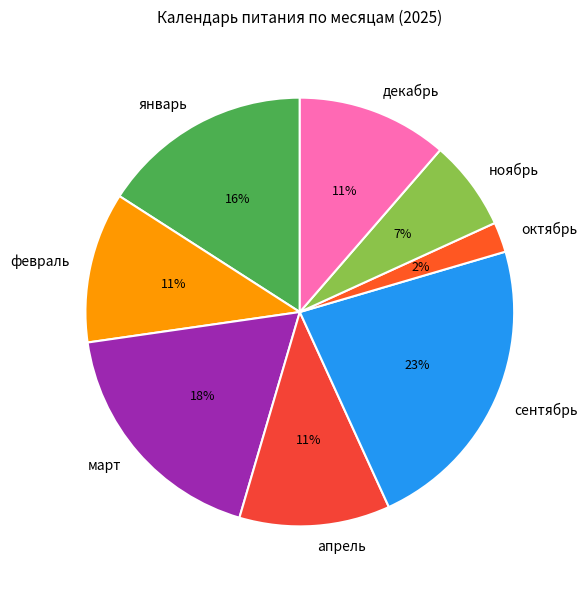

Is the sum of сентябрь and апрель greater than half?

No